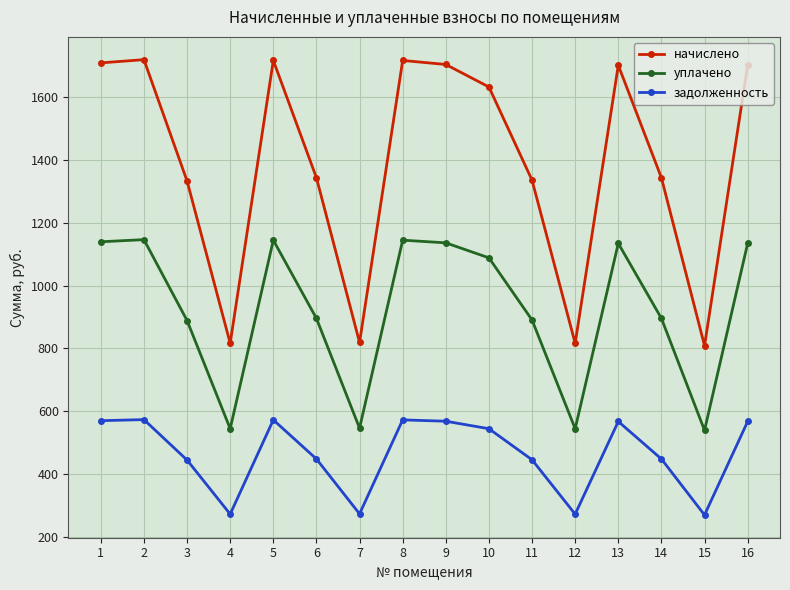

Rank the series by their maximum value, from highest to lowest.

начислено, уплачено, задолженность